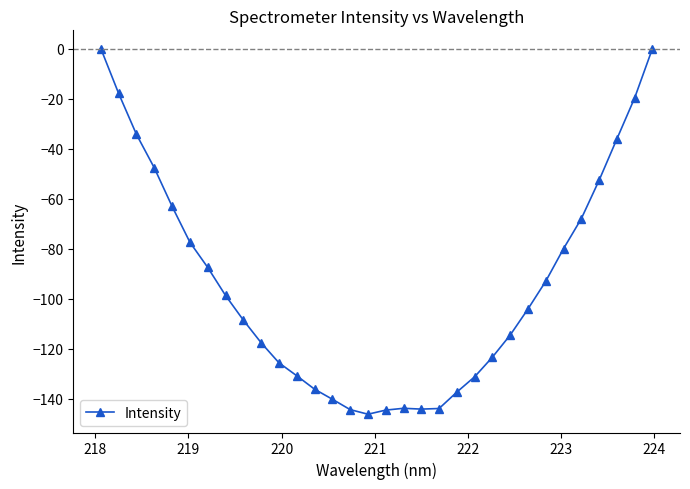

Does the chart display data point markers on the line(s)?

Yes